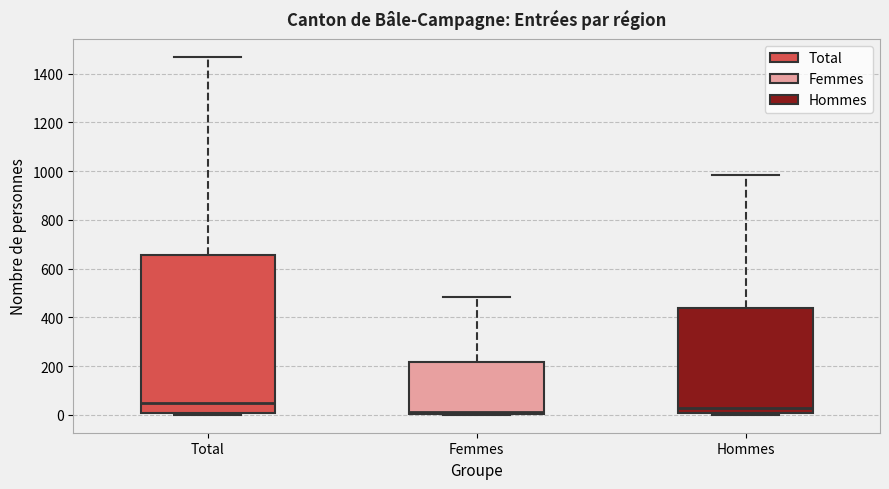

Reading left to right, read every box against the y-axis: the position of its median line, the range the box covers, and the ends of its whiskers. The values are not printed on the chart, so give them approximately, as read against the axis.

Total: median 40, box 0 to 660, whiskers 0 (just below the box's lower edge) to 1460
Femmes: median 20, box 0 to 220, whiskers 0 to 480
Hommes: median 40, box 0 to 440, whiskers 0 to 980